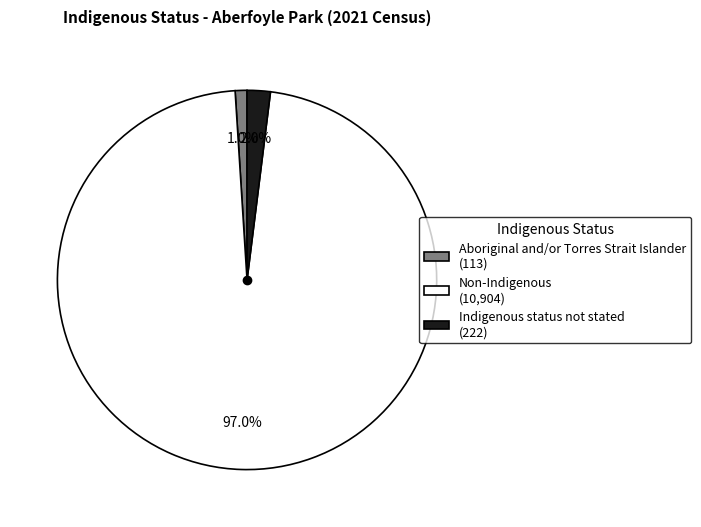

Which category has the biggest portion of the pie?

Non-Indigenous